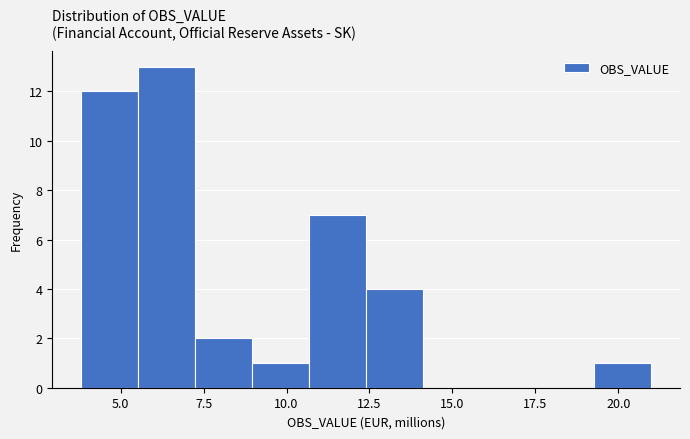

Around what value on the x-axis is the tallest bar? Give the approximate position of its centre, as read against the axis.

6.5